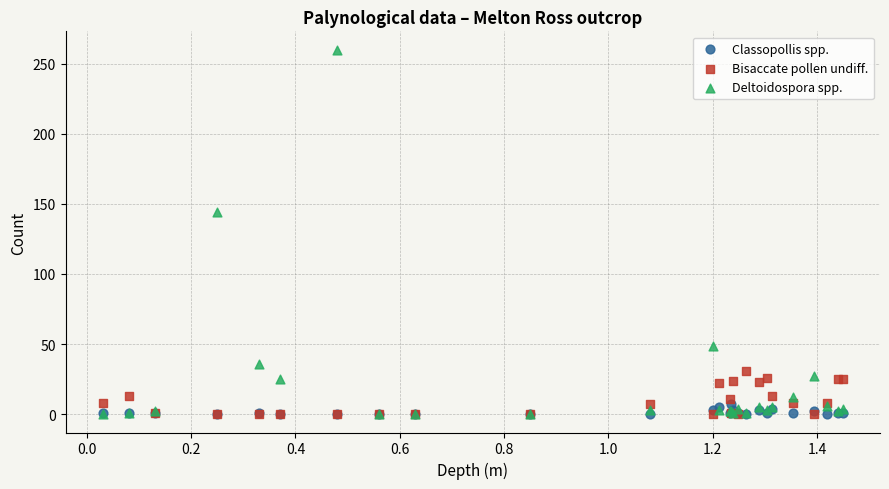

Across all series, what Y value is closest to 130?

144